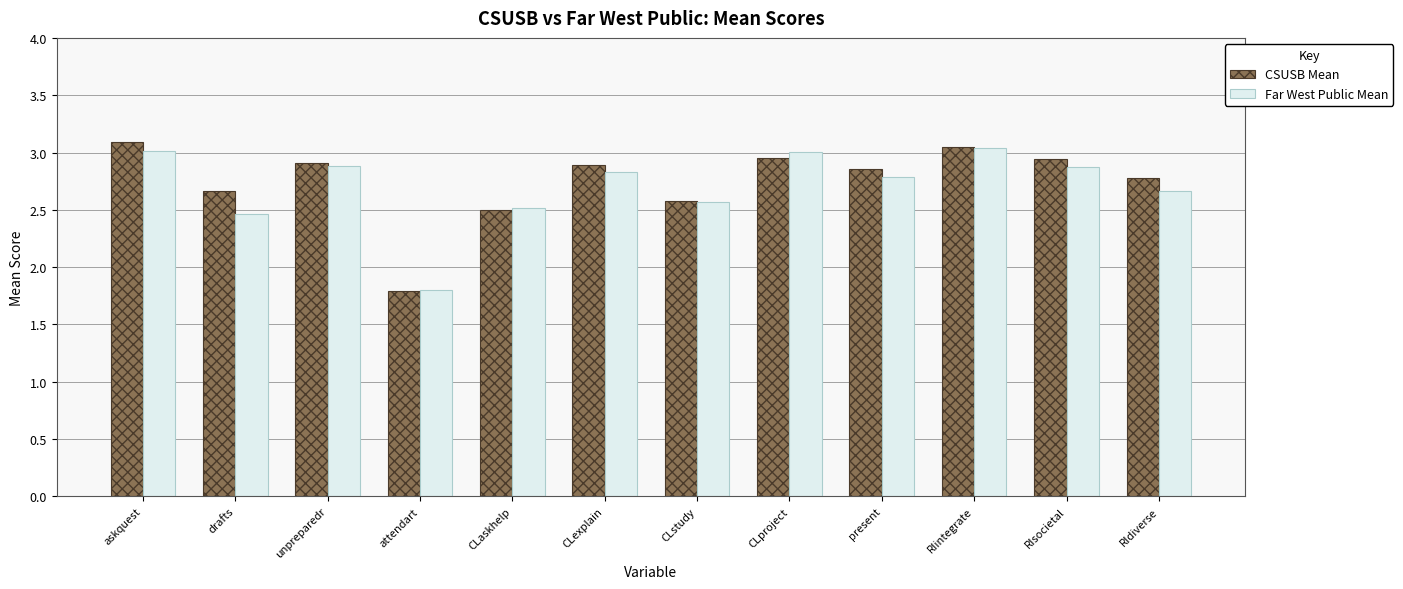

What is the sum of all Far West Public Mean values?

32.5